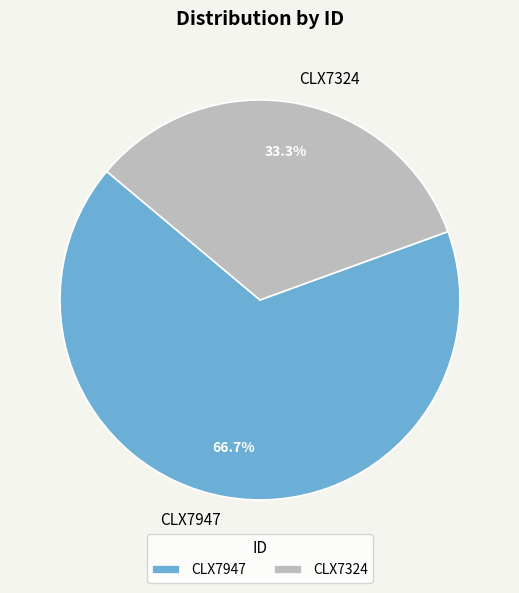

To the nearest percent, what portion does CLX7324 represent?

33%